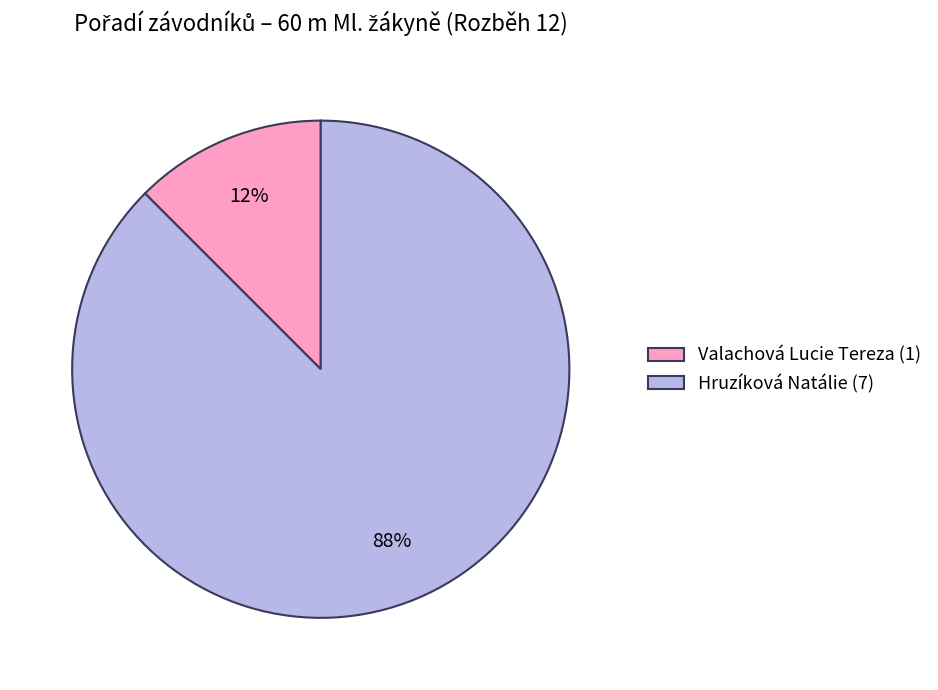

Count the number of slices in the pie.

2